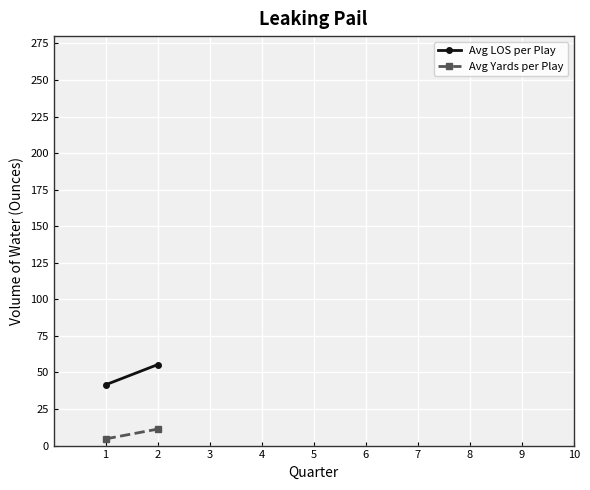

Which series has the widest spread of values?

Avg LOS per Play